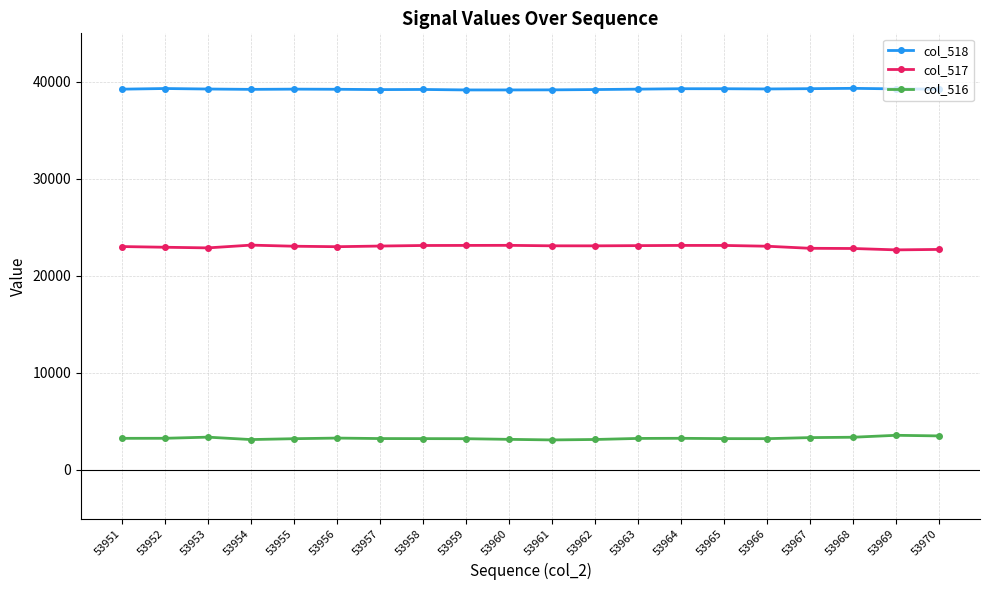

What is the maximum value for col_517?

23174